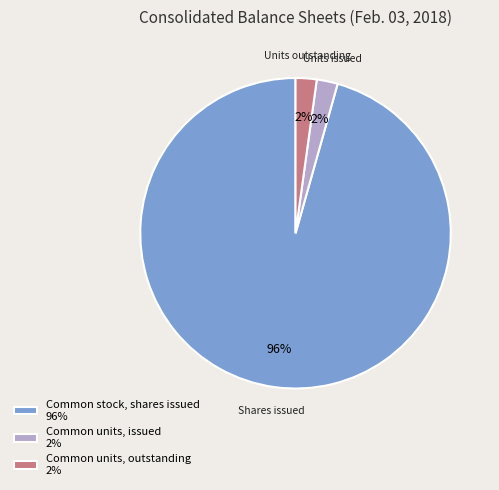

Which category has the biggest portion of the pie?

Common stock, shares issued 96%